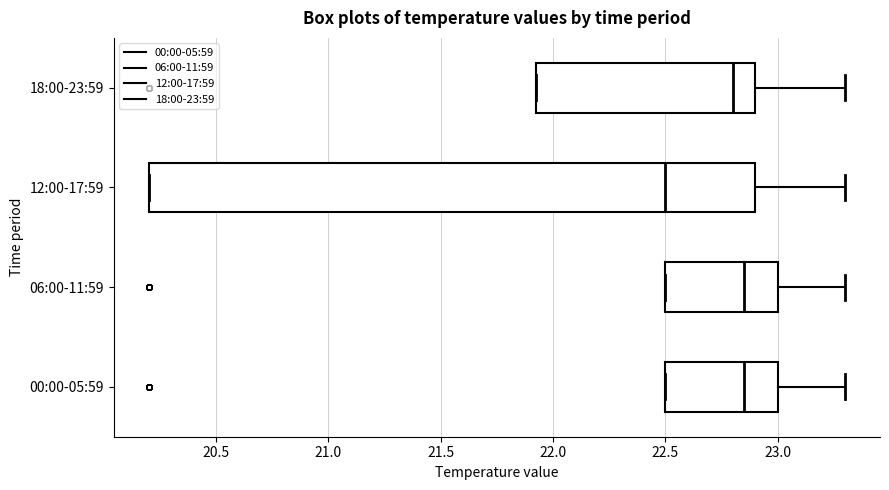

Comparing the boxes themselves (not the whiskers), which one is the widest?

12:00-17:59